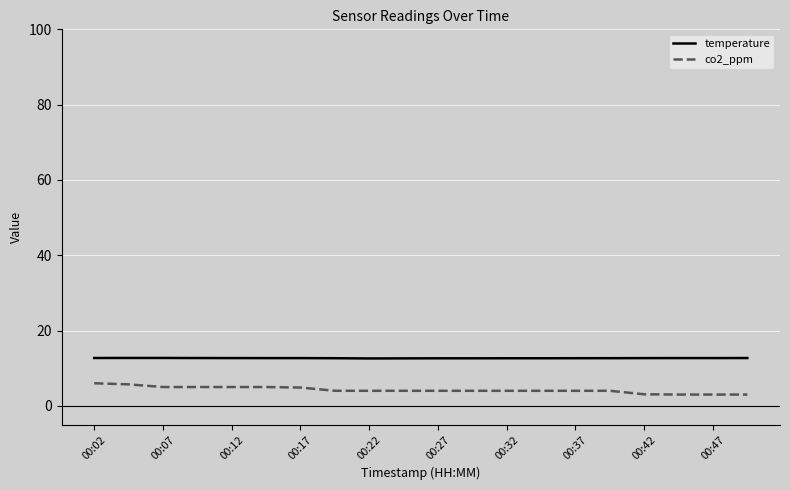

Rank the series by their maximum value, from lowest to highest.

co2_ppm, temperature